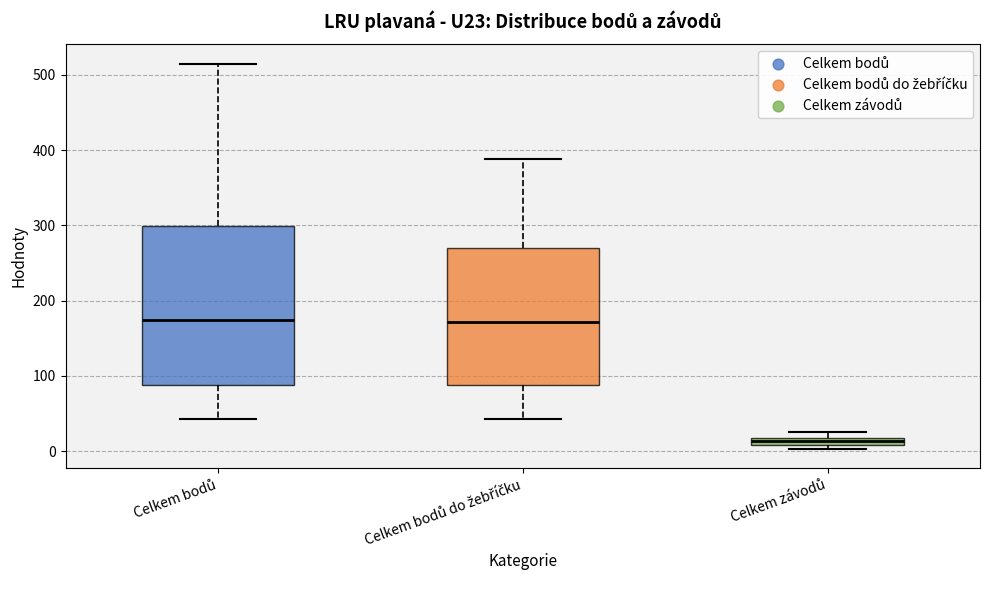

Where is the lower edge of the box for Celkem závodů on the y-axis? The values are not printed on the chart, so give them approximately, as read against the axis.

10